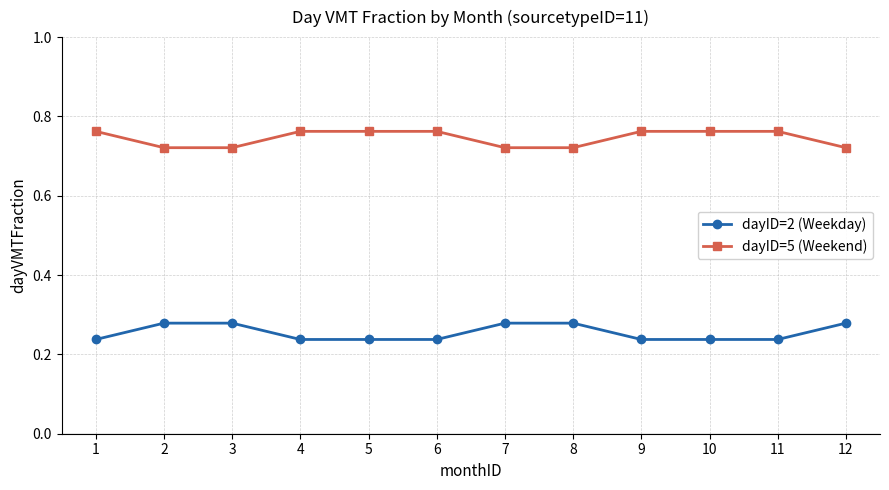

True or false: dayID=5 (Weekend) and dayID=2 (Weekday) cross at least once.

False